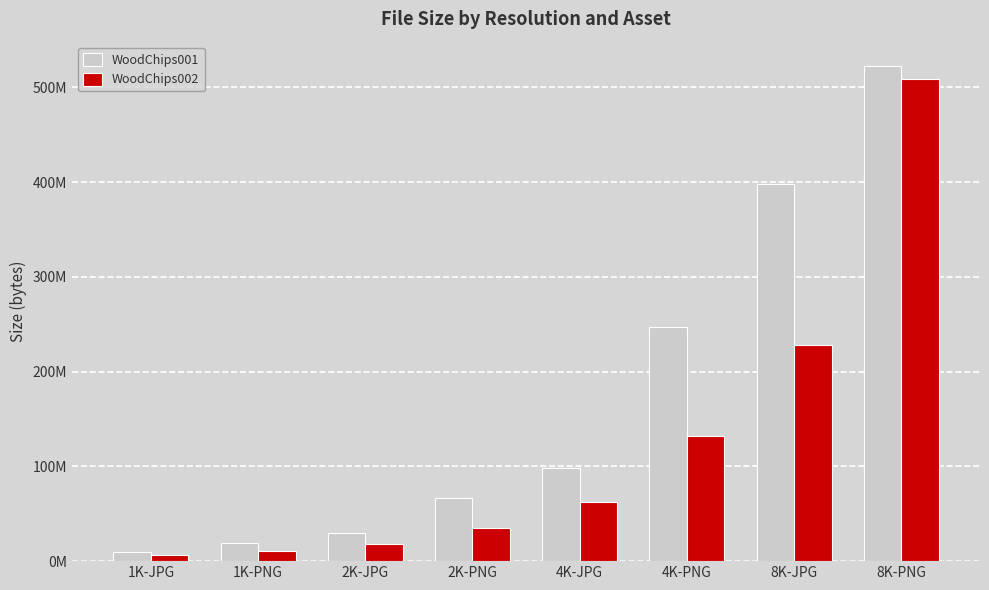

Is the value of WoodChips001 at 8K-PNG greater than the value of WoodChips002 at 4K-JPG?

Yes